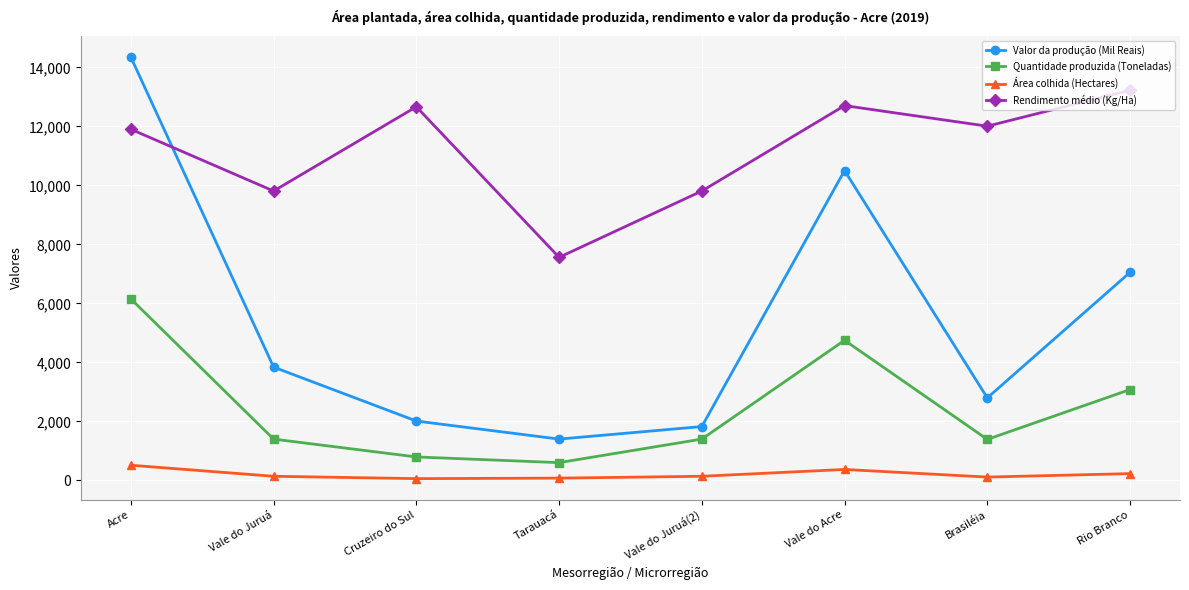

Which series changed the most between Cruzeiro do Sul and Vale do Acre?

Valor da produção (Mil Reais)